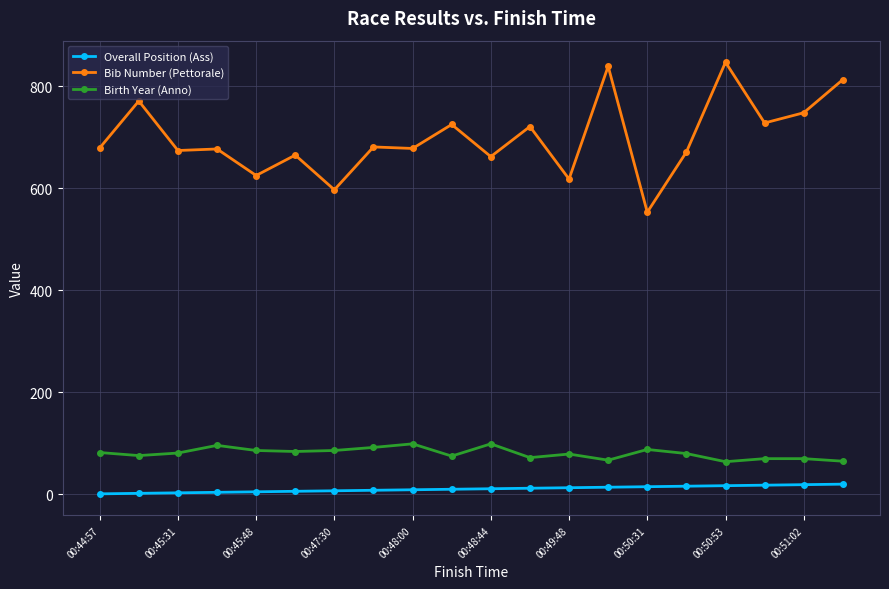

True or false: Bib Number (Pettorale) has more than 2 interior local peaks.

True